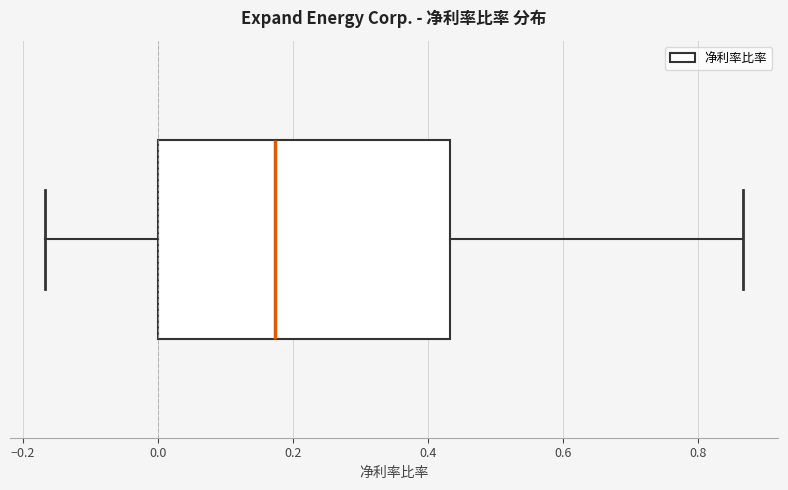

Read this box plot against the x-axis: the position of the median line, the range covered by the box, and the ends of both whiskers. The values are not printed on the chart, so give them approximately, as read against the axis.

median 0.18, box 0.00 to 0.44, whiskers -0.16 to 0.86